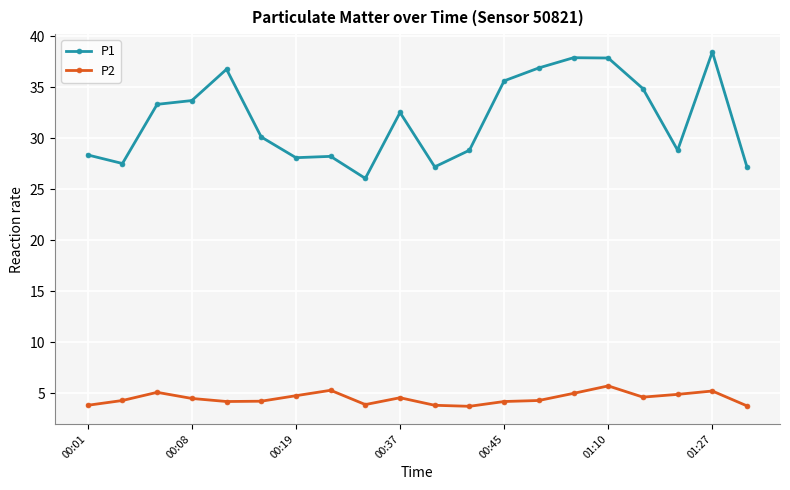

True or false: P1 and P2 intersect in this chart.

False